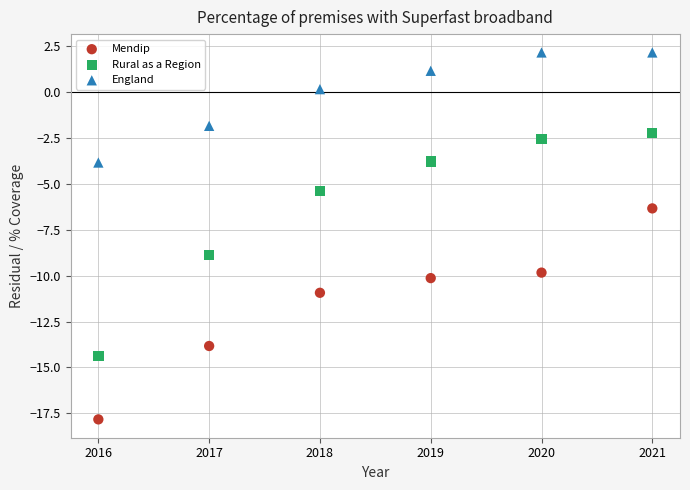

Across all series, what Y value is closest to -7?

-6.3